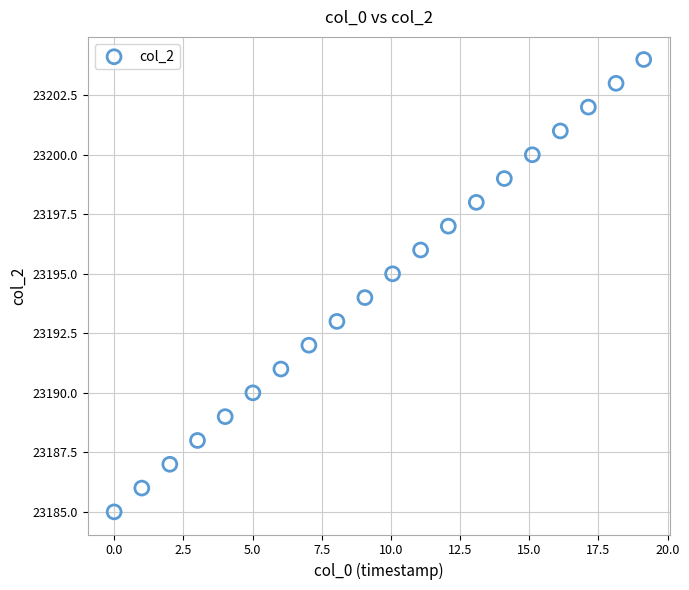

What is the range of Y values (max minus min)?

19